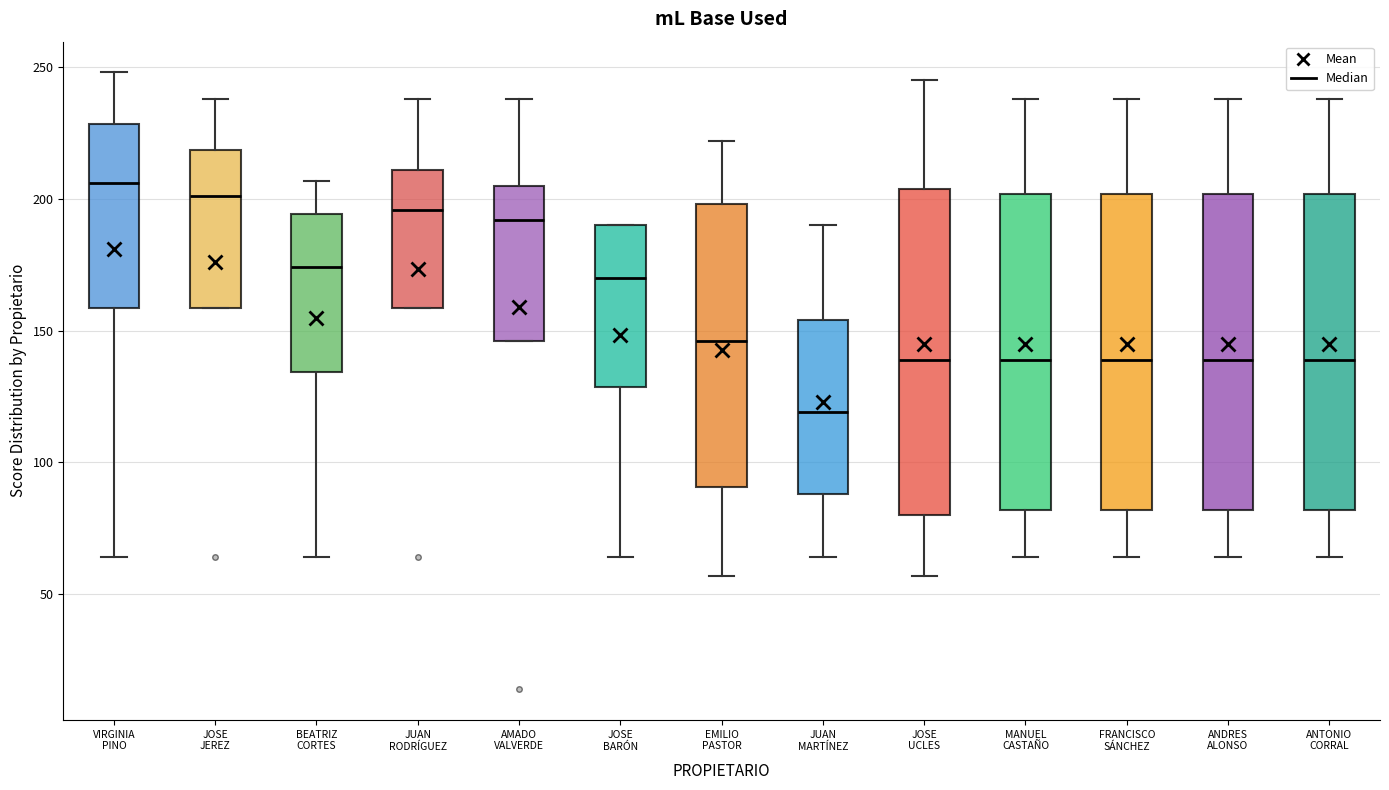

Reading left to right, read every box against the y-axis: the position of its median line, the range the box covers, and the ends of its whiskers. The values are not printed on the chart, so give them approximately, as read against the axis.

VIRGINIA PINO: median 205, box 160 to 230, whiskers 65 to 250
JOSE JEREZ: median 200, box 160 to 220, whiskers 160 to 240
BEATRIZ CORTES: median 175, box 135 to 195, whiskers 65 to 205
JUAN RODRÍGUEZ: median 195, box 160 to 210, whiskers 160 to 240
AMADO VALVERDE: median 190, box 145 to 205, whiskers 145 to 240
JOSE BARÓN: median 170, box 130 to 190, whiskers 65 to 190
EMILIO PASTOR: median 145, box 90 to 200, whiskers 55 to 220
JUAN MARTÍNEZ: median 120, box 90 to 155, whiskers 65 to 190
JOSE UCLES: median 140, box 80 to 205, whiskers 55 to 245
MANUEL CASTAÑO: median 140, box 80 to 200, whiskers 65 to 240
FRANCISCO SÁNCHEZ: median 140, box 80 to 200, whiskers 65 to 240
ANDRES ALONSO: median 140, box 80 to 200, whiskers 65 to 240
ANTONIO CORRAL: median 140, box 80 to 200, whiskers 65 to 240